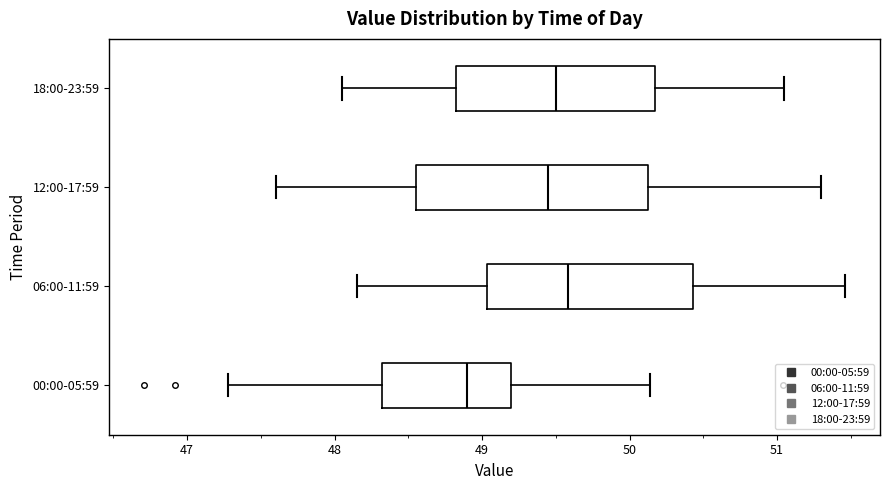

Where is the right edge of the box for 00:00-05:59 on the x-axis? The values are not printed on the chart, so give them approximately, as read against the axis.

49.2